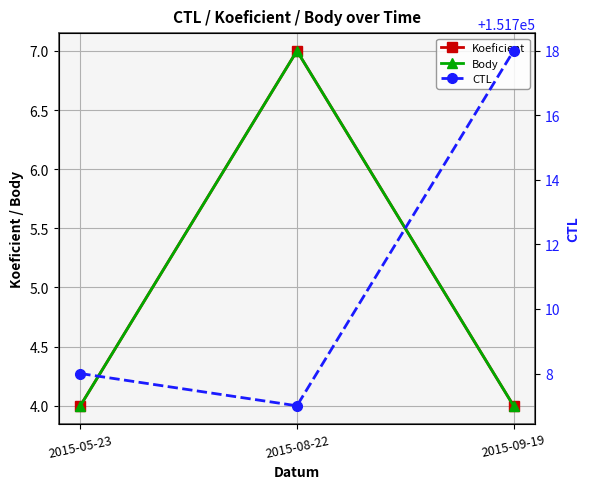

What are all the series names shown in the legend?

Koeficient, Body, CTL